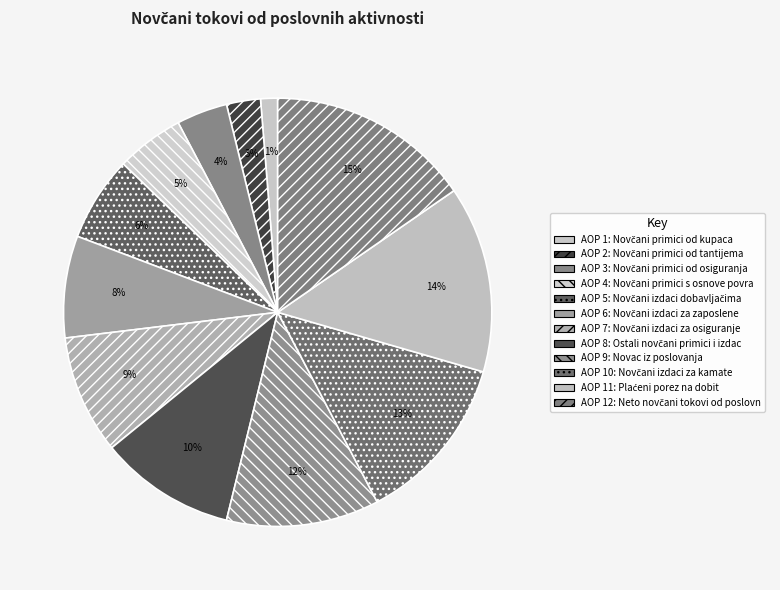

Rank the categories by value from highest to lowest.

Neto novčani tokovi od poslovnih aktivnosti, Plaćeni porez na dobit, Novčani izdaci za kamate, Novac iz poslovanja, Ostali novčani primici i izdaci, Novčani izdaci za osiguranje, Novčani izdaci za zaposlene, Novčani izdaci dobavljačima, Novčani primici s osnove povrata poreza, Novčani primici od osiguranja, Novčani primici od tantijema, Novčani primici od kupaca